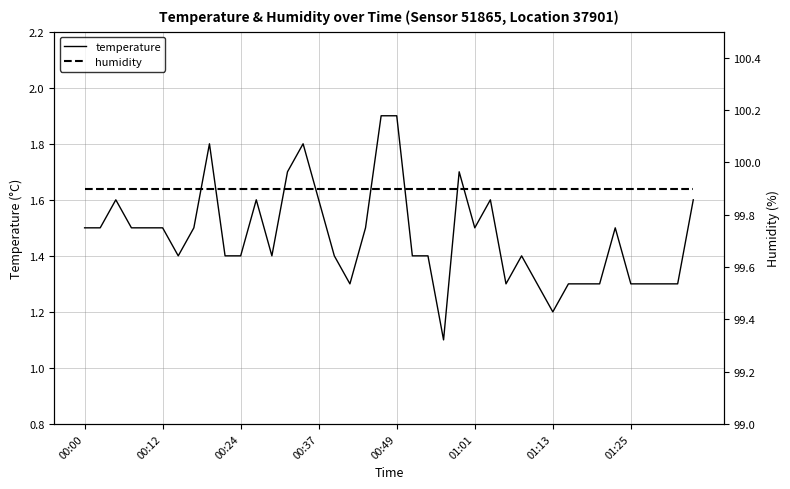

Which series has the largest total across all categories?

humidity